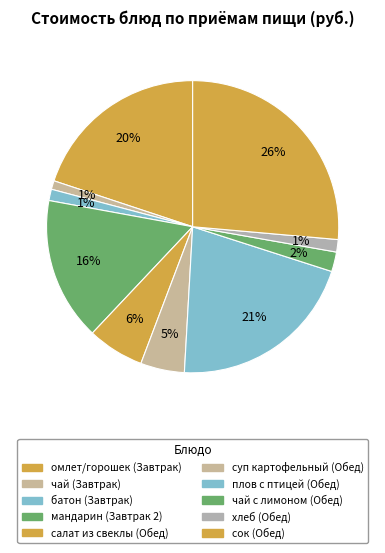

Count the number of slices in the pie.

10